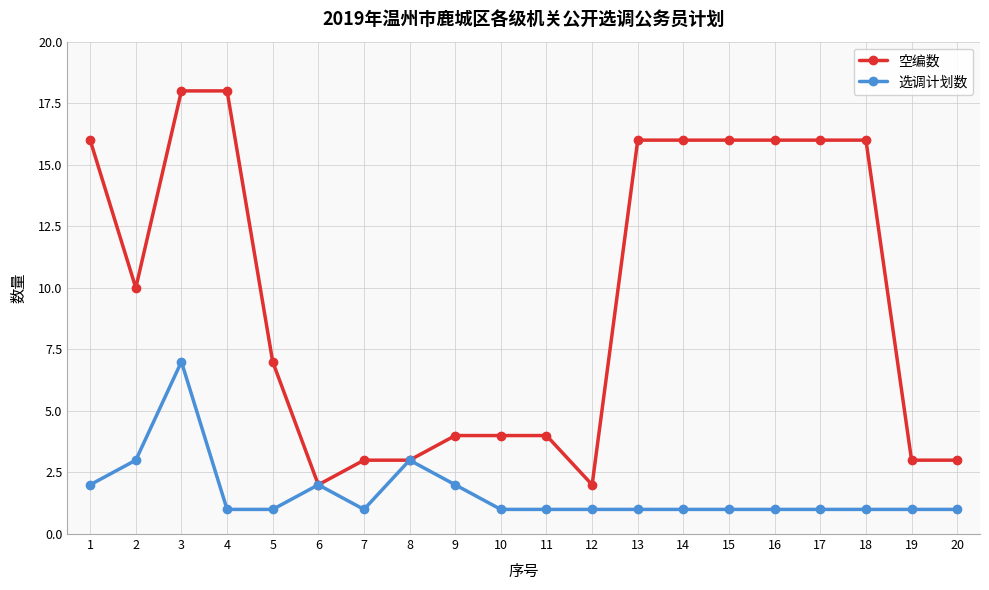

At which category is the sum across all series the highest?

3